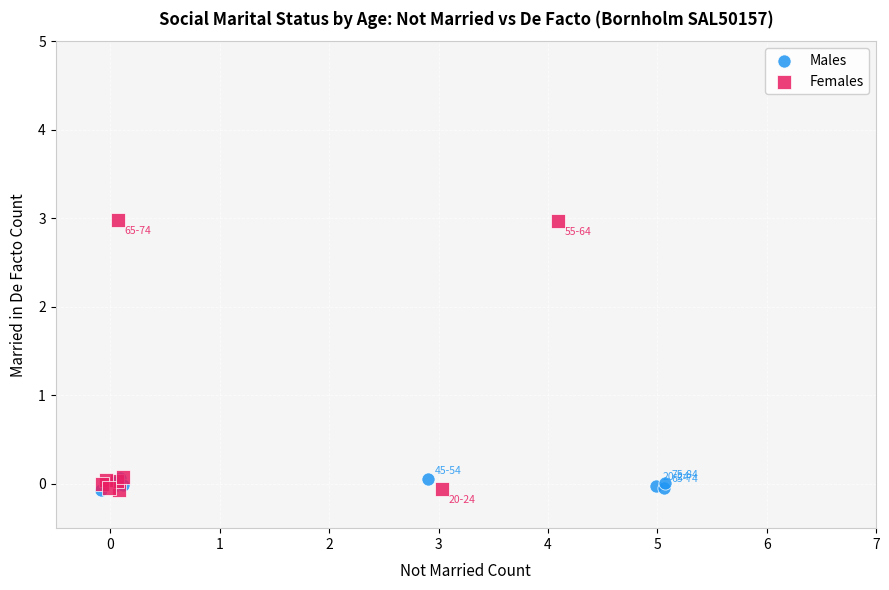

What are all the series names shown in the legend?

Males, Females